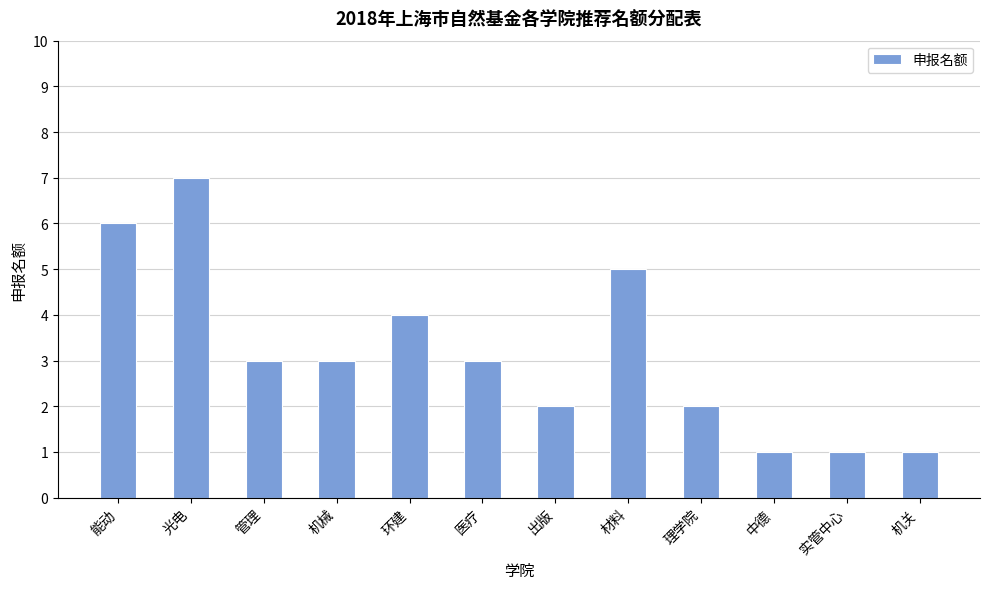

How many bars are there in total?

12